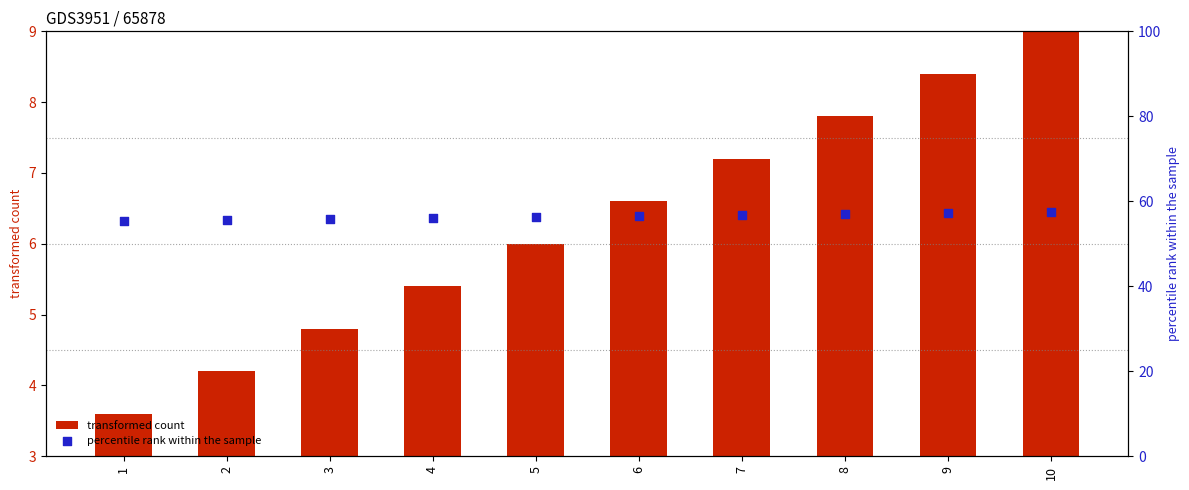

What are all the series names shown in the legend?

transformed count, percentile rank within the sample